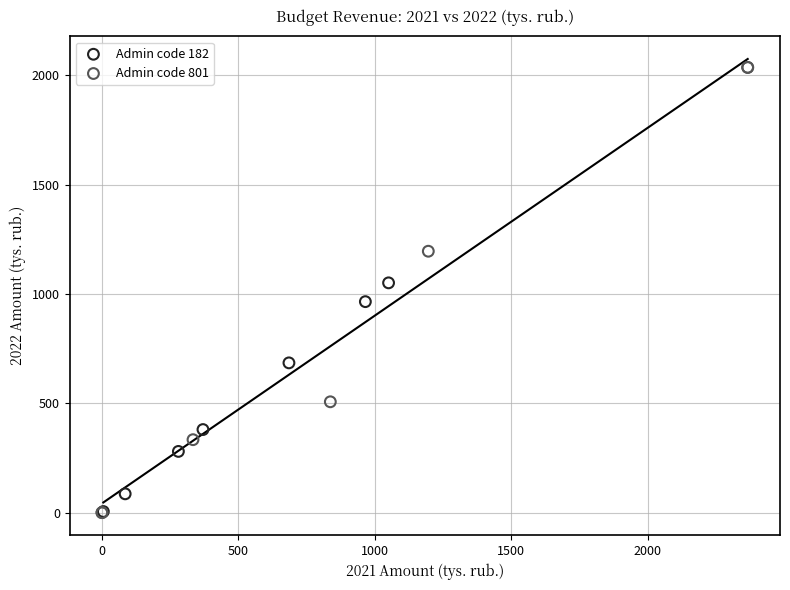

What are all the series names shown in the legend?

Admin code 182, Admin code 801